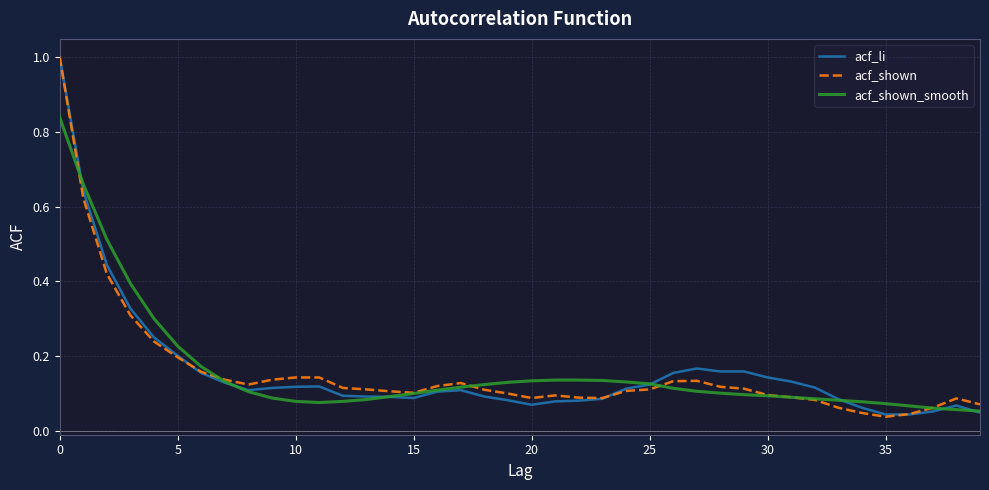

What is the maximum value for acf_shown?

1.0